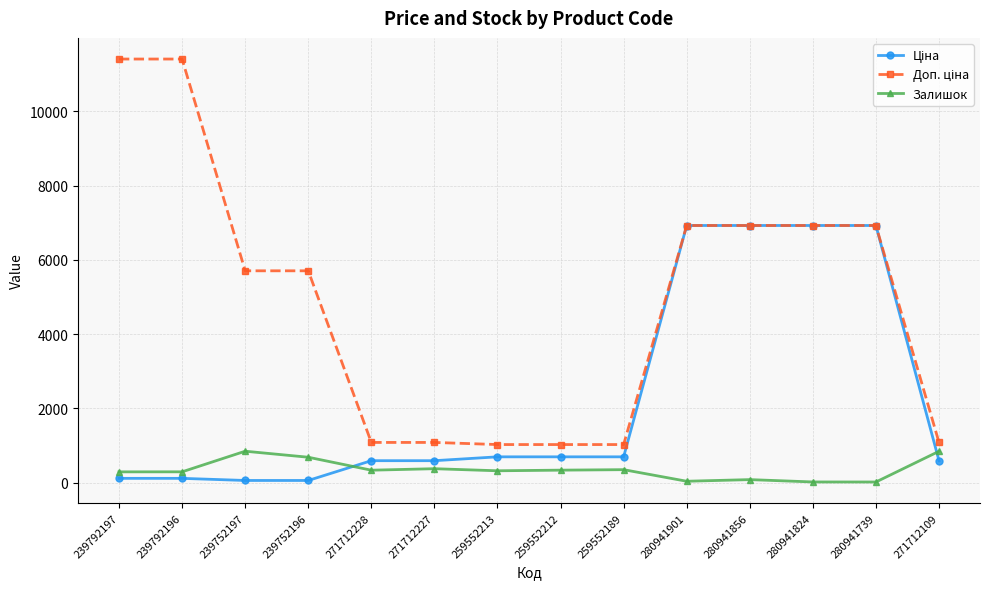

True or false: Залишок has more than 2 interior local peaks.

True